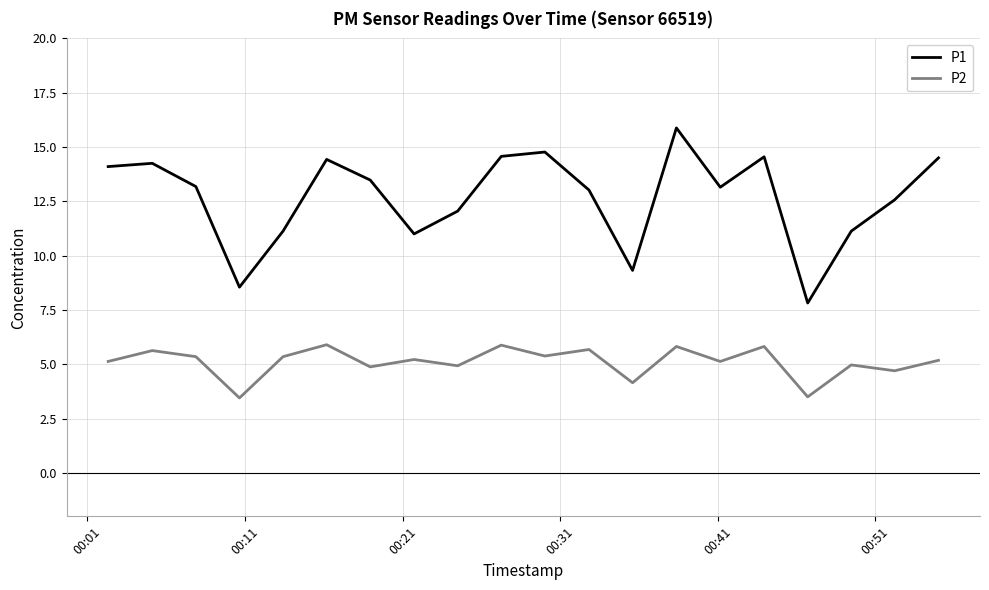

Which series has the largest total across all categories?

P1